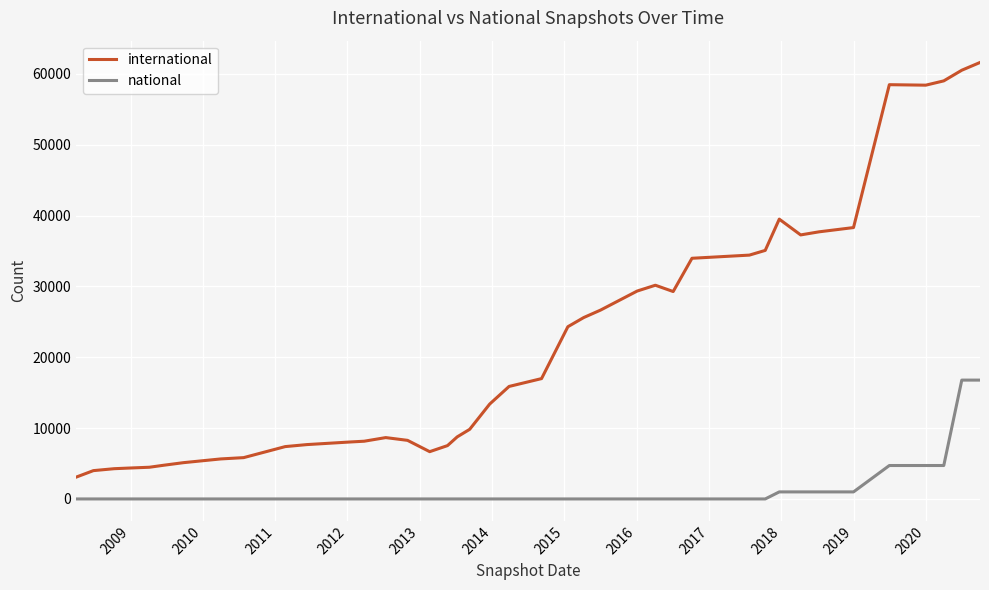

True or false: national and international cross at least once.

False